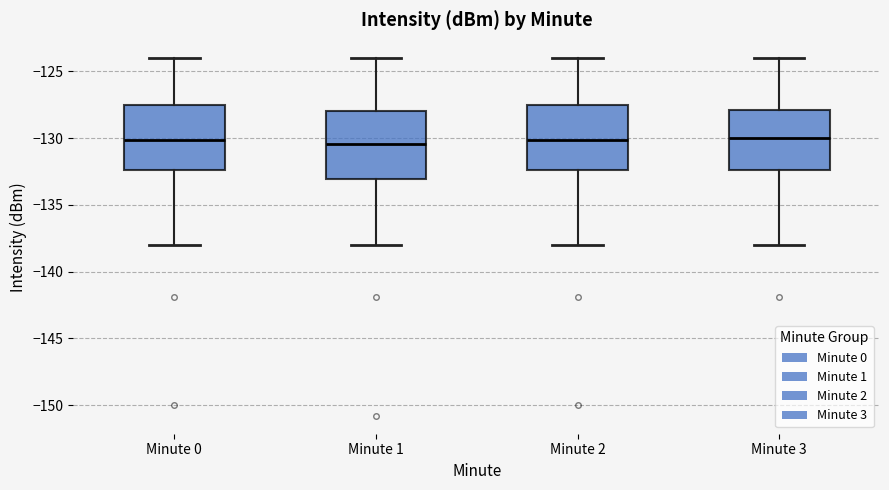

Reading left to right, read every box against the y-axis: the position of its median line, the range the box covers, and the ends of its whiskers. The values are not printed on the chart, so give them approximately, as read against the axis.

Minute 0: median -130.0, box -132.5 to -127.5, whiskers -138.0 to -124.0
Minute 1: median -130.5, box -133.0 to -128.0, whiskers -138.0 to -124.0
Minute 2: median -130.0, box -132.5 to -127.5, whiskers -138.0 to -124.0
Minute 3: median -130.0, box -132.5 to -128.0, whiskers -138.0 to -124.0